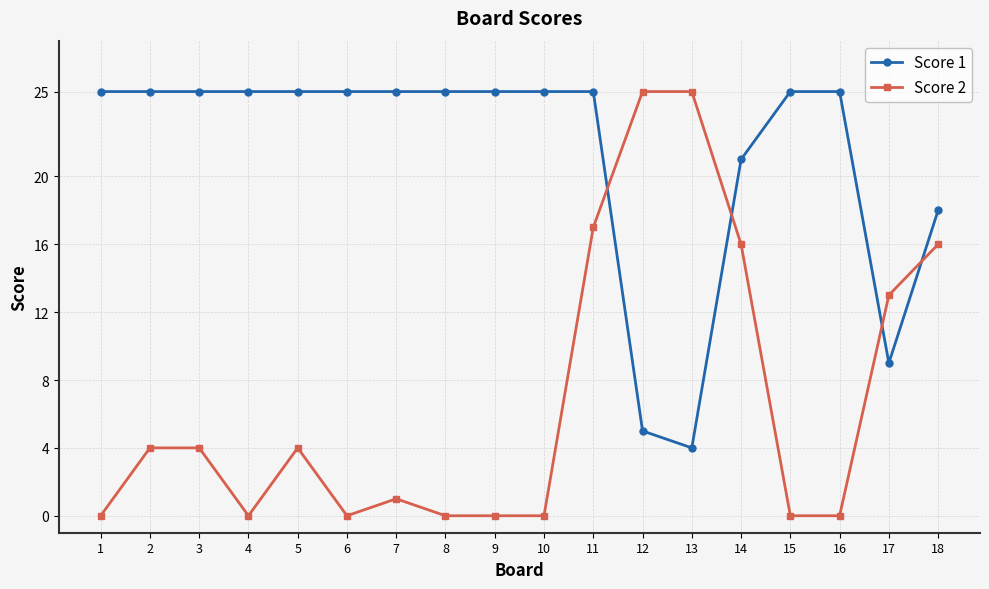

What is the sum of all Score 2 values?

125